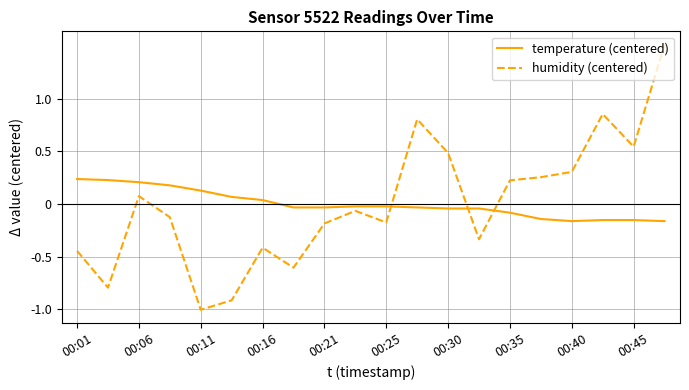

List the series in order of their peak value, highest first.

humidity (centered), temperature (centered)